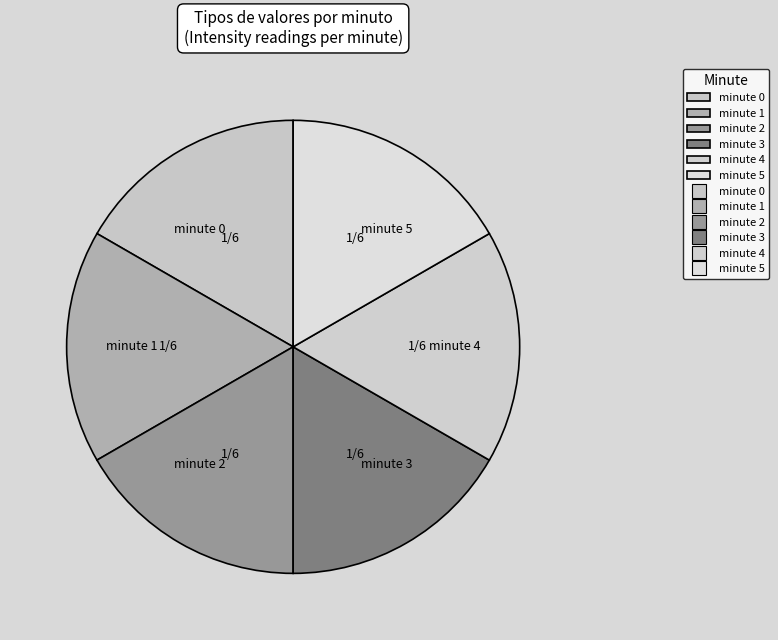

Is there a majority slice in this chart?

No